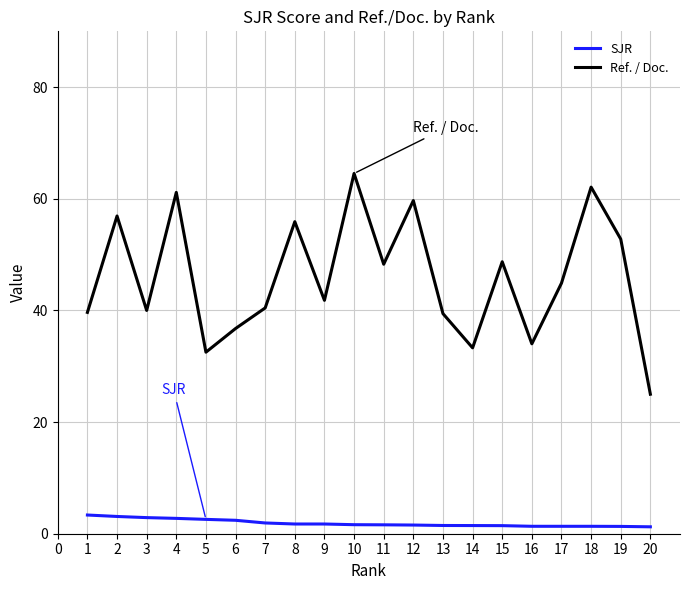

List the series in order of their peak value, lowest first.

SJR, Ref. / Doc.